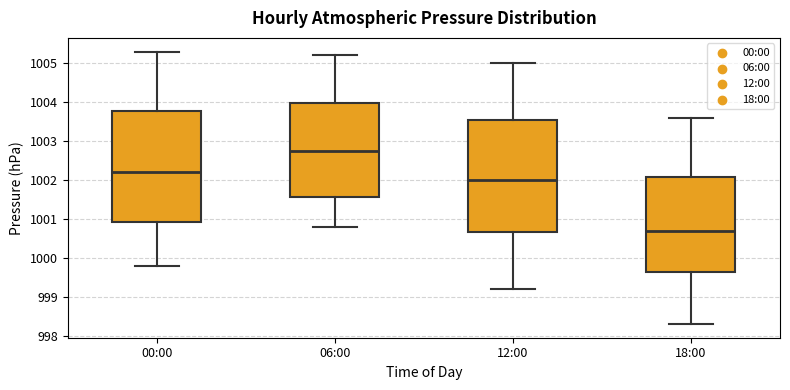

Where is the lower edge of the box for 06:00 on the y-axis? The values are not printed on the chart, so give them approximately, as read against the axis.

1001.6